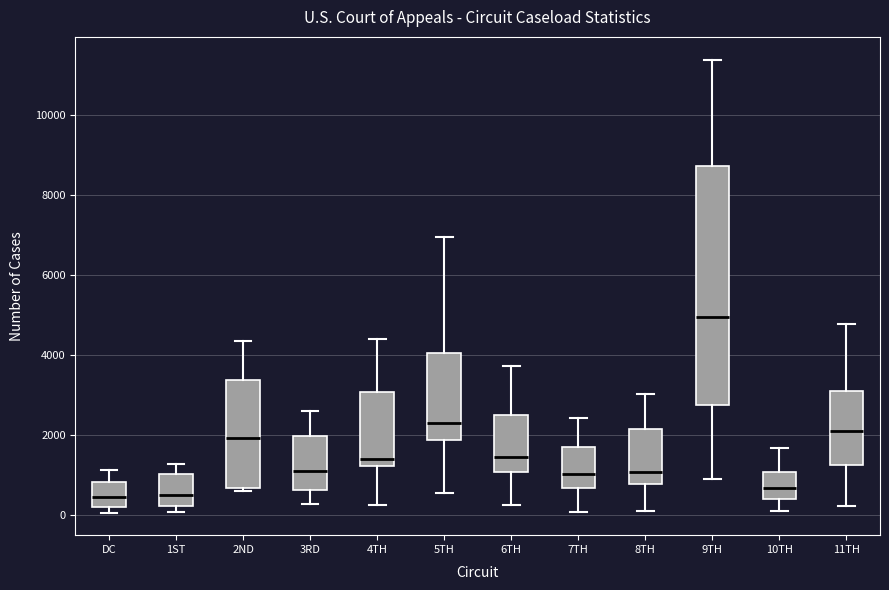

Which box is the tallest, from its lower edge to its upper edge?

9TH